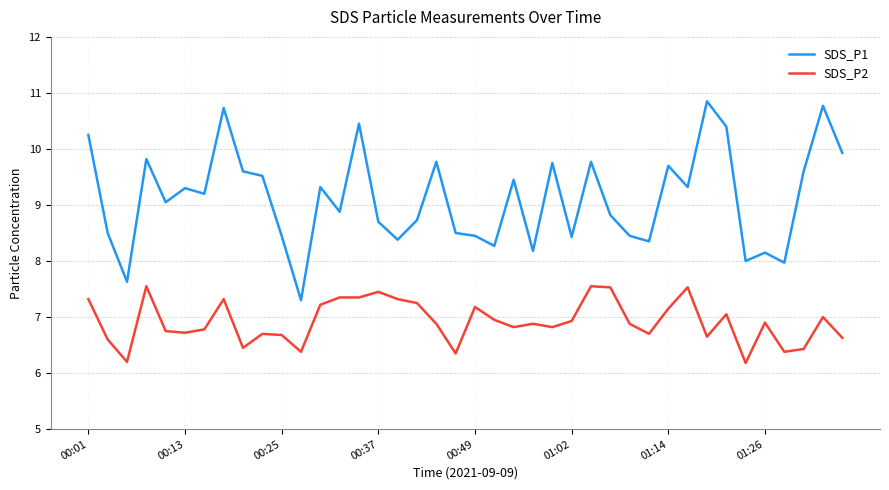

How many lines are shown in the chart?

2